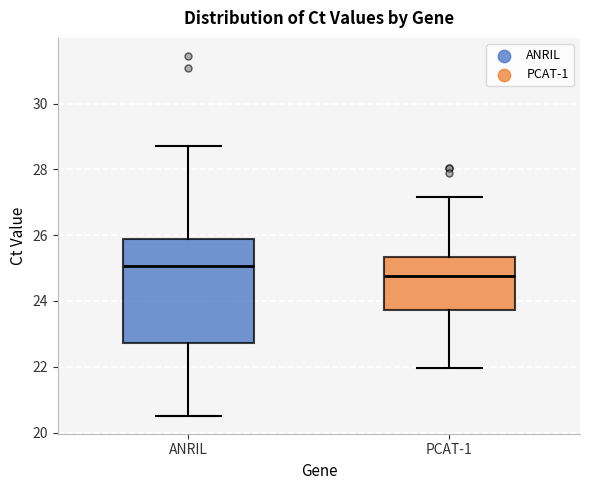

Which box has the lowest median line?

PCAT-1